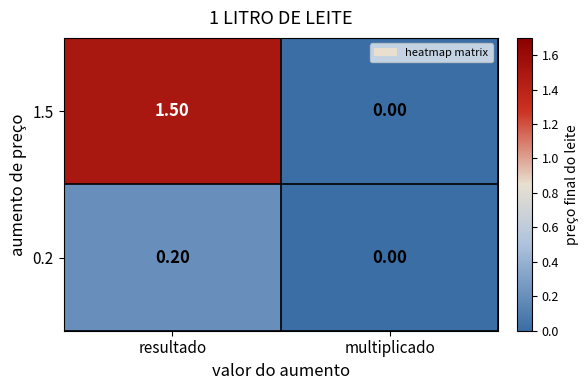

How many values in the 1.5 series exceed 1?

1